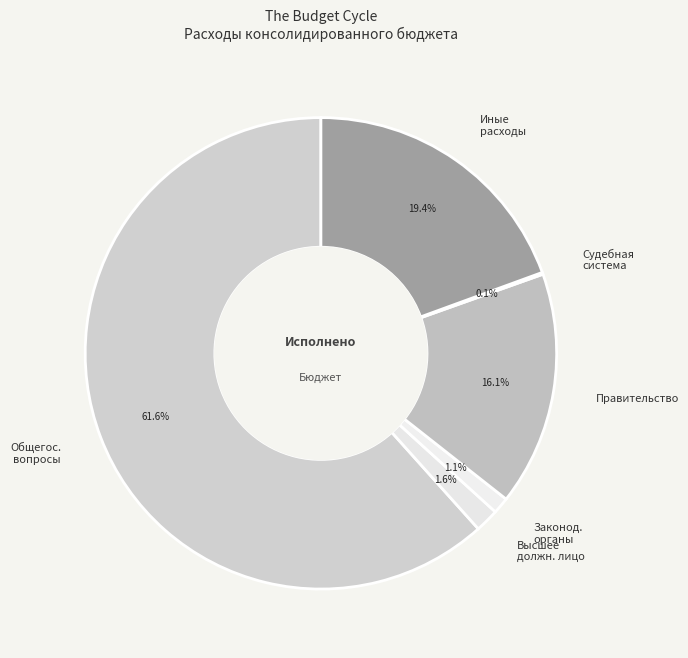

Which category has the biggest portion of the pie?

Общегос. вопросы